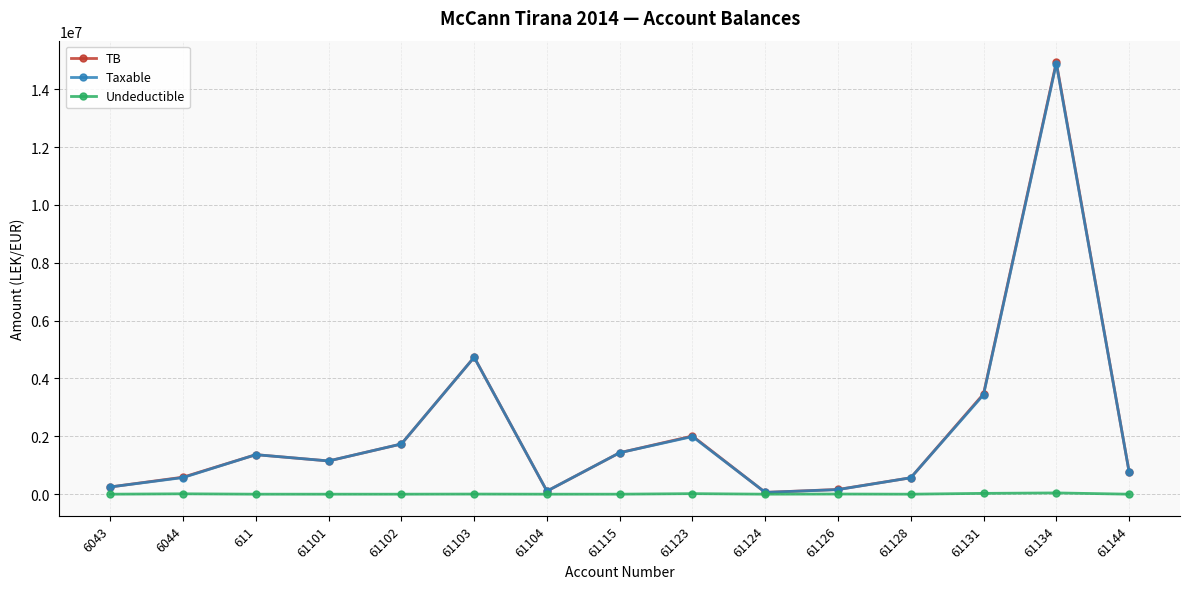

What is the label of the 12th point from the left?

61128